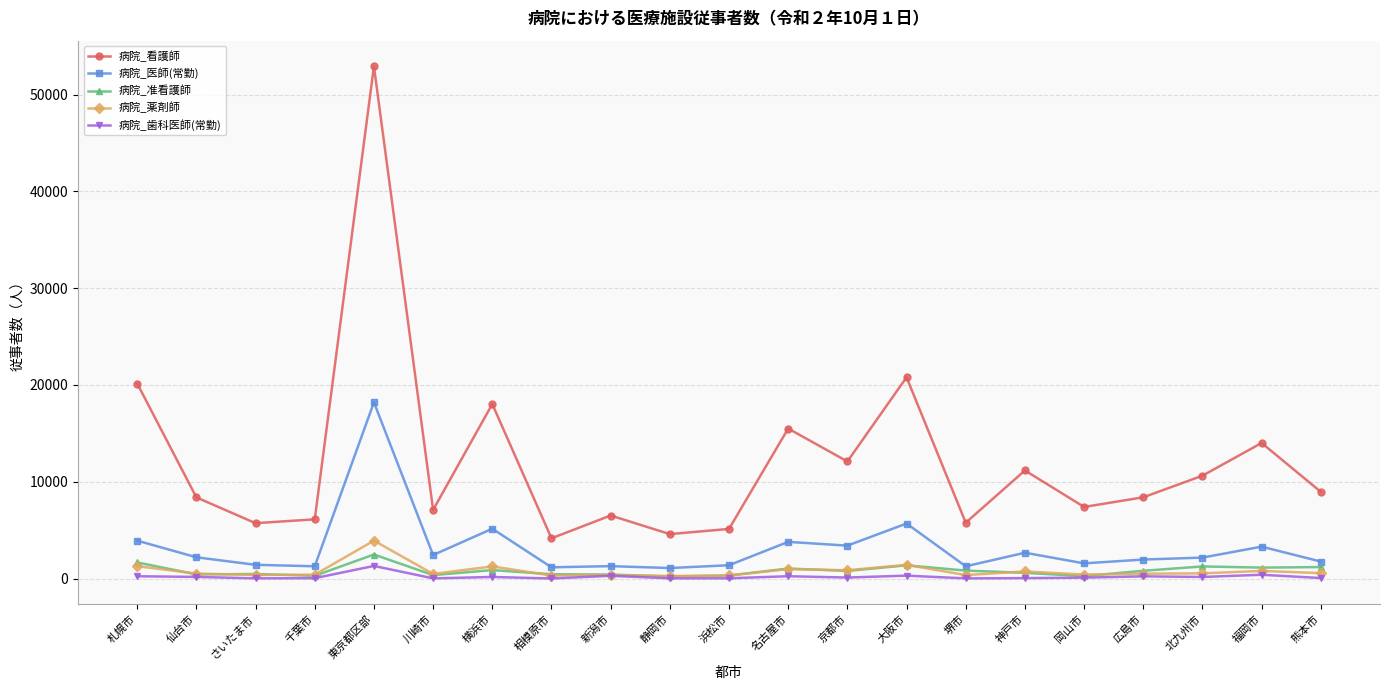

Does the chart display data point markers on the line(s)?

Yes